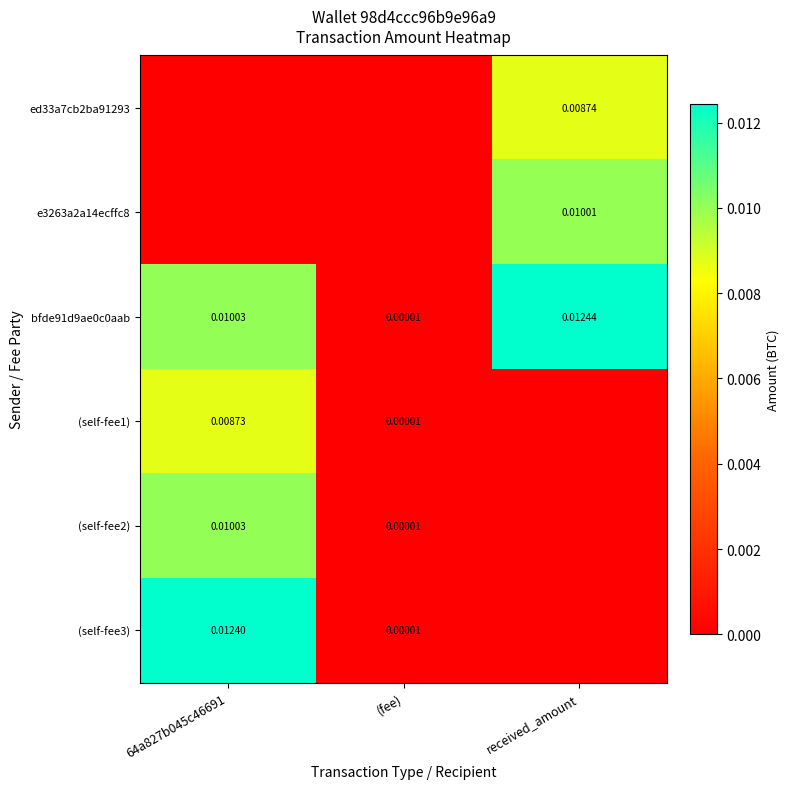

At which label does bfde91d9ae0c0aab reach its minimum?

(fee)